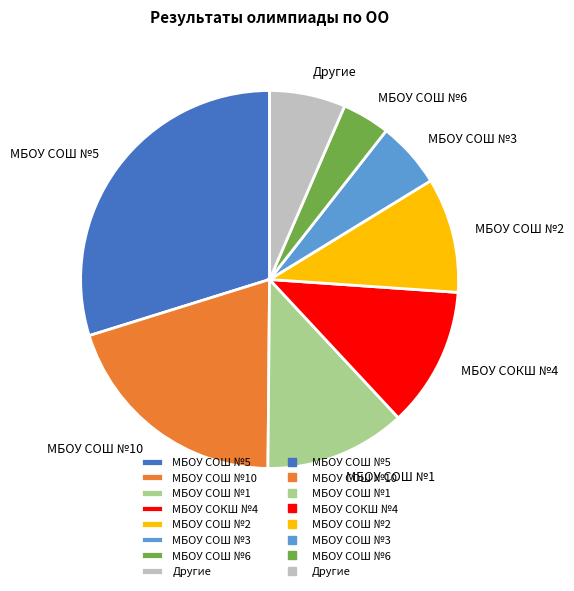

Combined, do МБОУ СОШ №6 and МБОУ СОШ №10 account for over 50%?

No